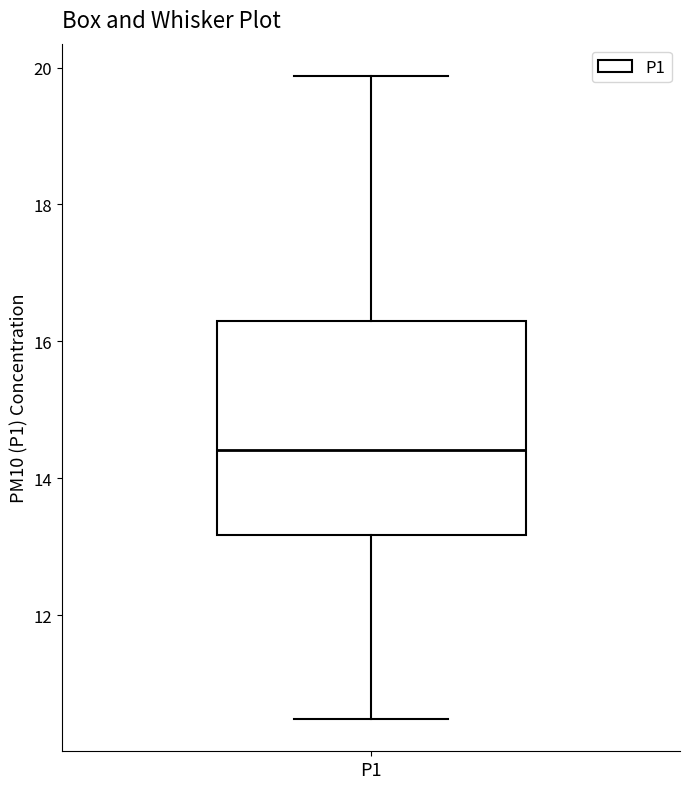

Transcribe this box plot: give where the median line is, the range the box spans, and where the two whiskers end, as read against the y-axis. The values are not printed on the chart, so give them approximately, as read against the axis.

median 14.4, box 13.2 to 16.2, whiskers 10.4 to 19.8